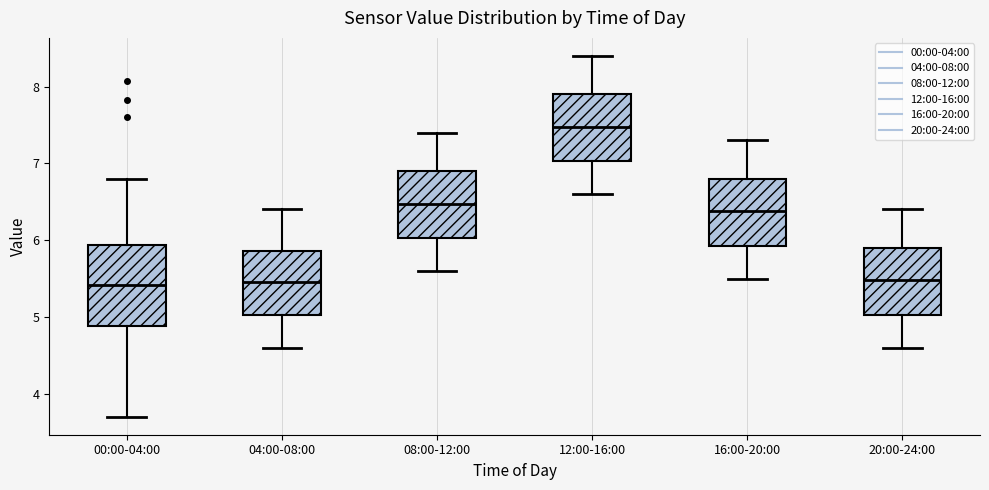

Reading left to right, read every box against the y-axis: the position of its median line, the range the box covers, and the ends of its whiskers. The values are not printed on the chart, so give them approximately, as read against the axis.

00:00-04:00: median 5.4, box 4.9 to 5.9, whiskers 3.7 to 6.8
04:00-08:00: median 5.5, box 5.0 to 5.9, whiskers 4.6 to 6.4
08:00-12:00: median 6.5, box 6.0 to 6.9, whiskers 5.6 to 7.4
12:00-16:00: median 7.5, box 7.0 to 7.9, whiskers 6.6 to 8.4
16:00-20:00: median 6.4, box 5.9 to 6.8, whiskers 5.5 to 7.3
20:00-24:00: median 5.5, box 5.0 to 5.9, whiskers 4.6 to 6.4